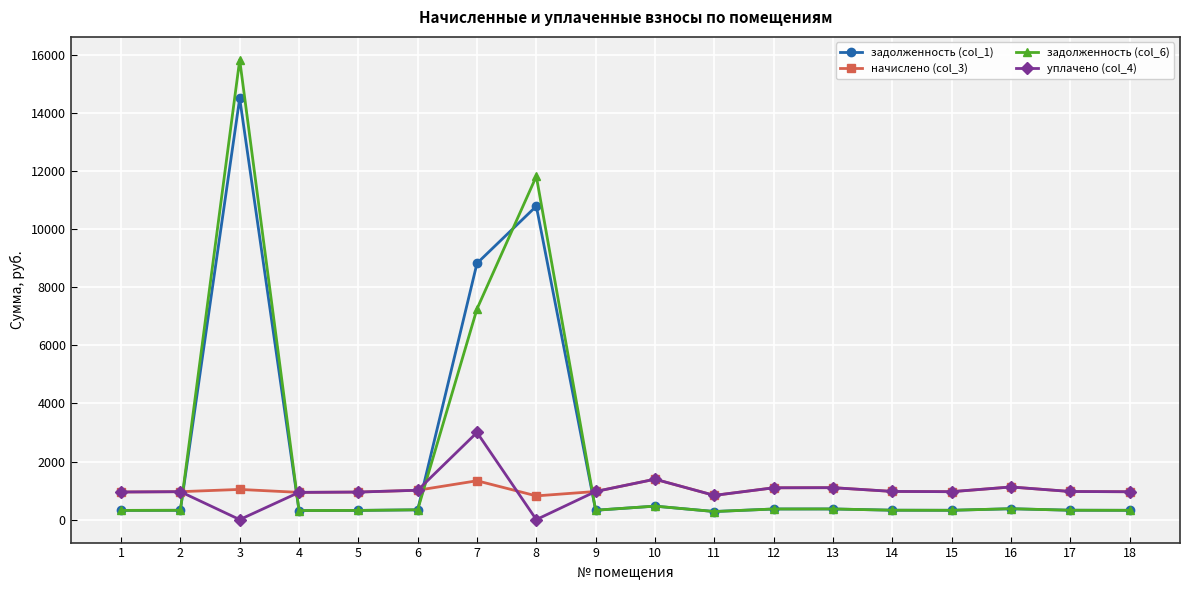

Which series ends up on top after the final intersection of задолженность (col_1) and начислено (col_3)?

начислено (col_3)